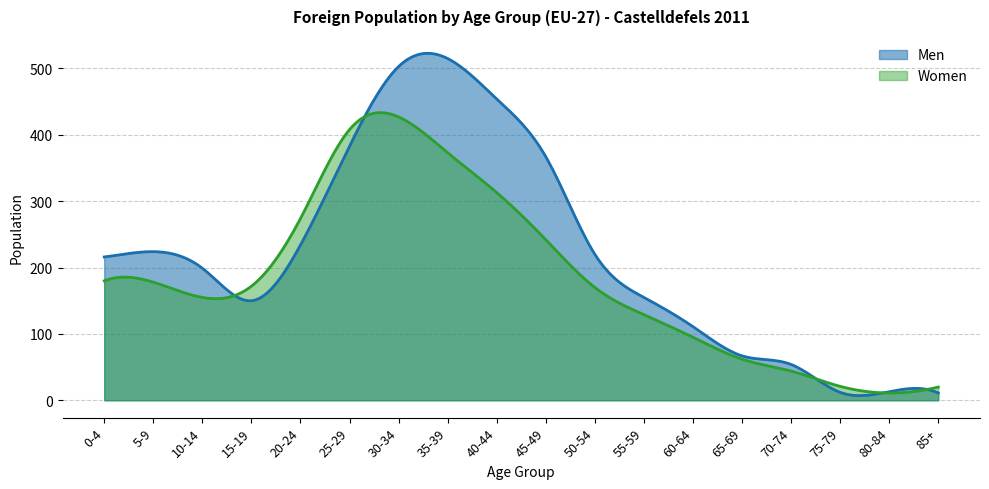

Which series has the largest total across all categories?

Men